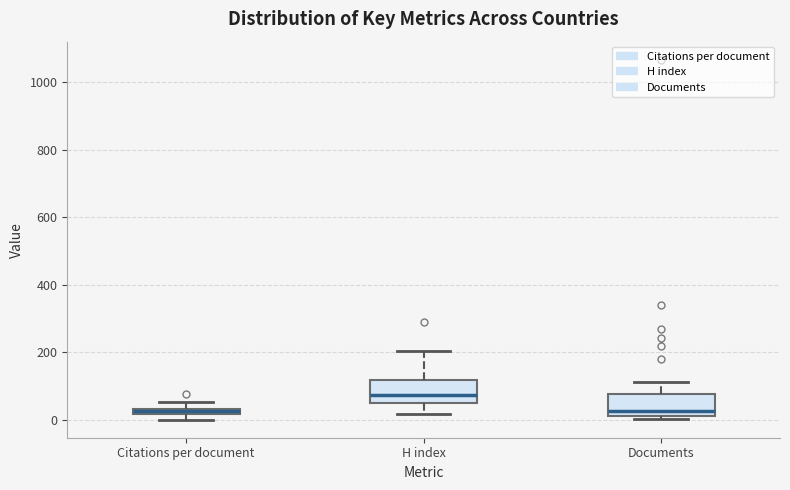

Where is the upper edge of the box for H index on the y-axis? The values are not printed on the chart, so give them approximately, as read against the axis.

120